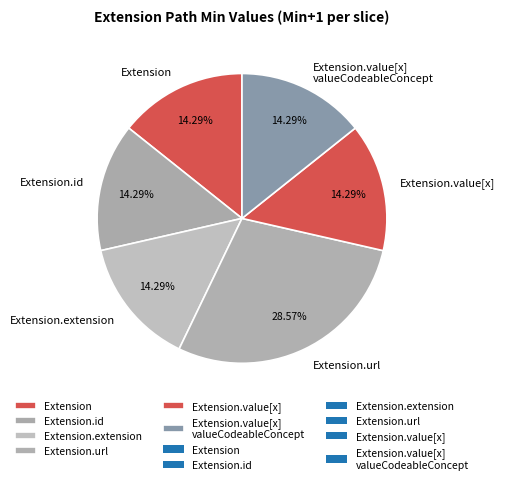

Approximately how many times larger is the value at Extension.url compared to Extension.value[x] valueCodeableConcept?

2.0